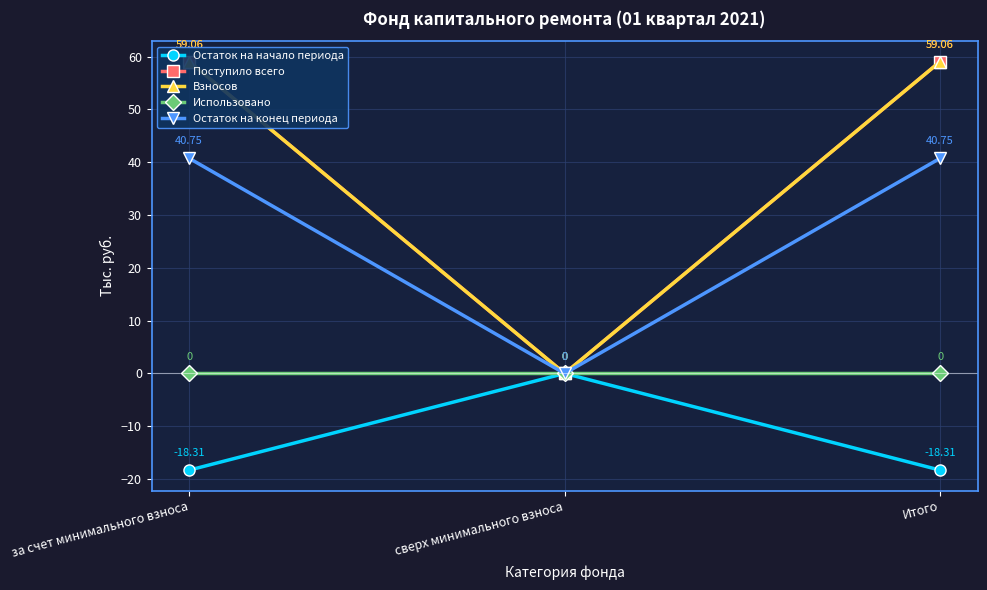

What is the average value of the Поступило всего series?

39.4